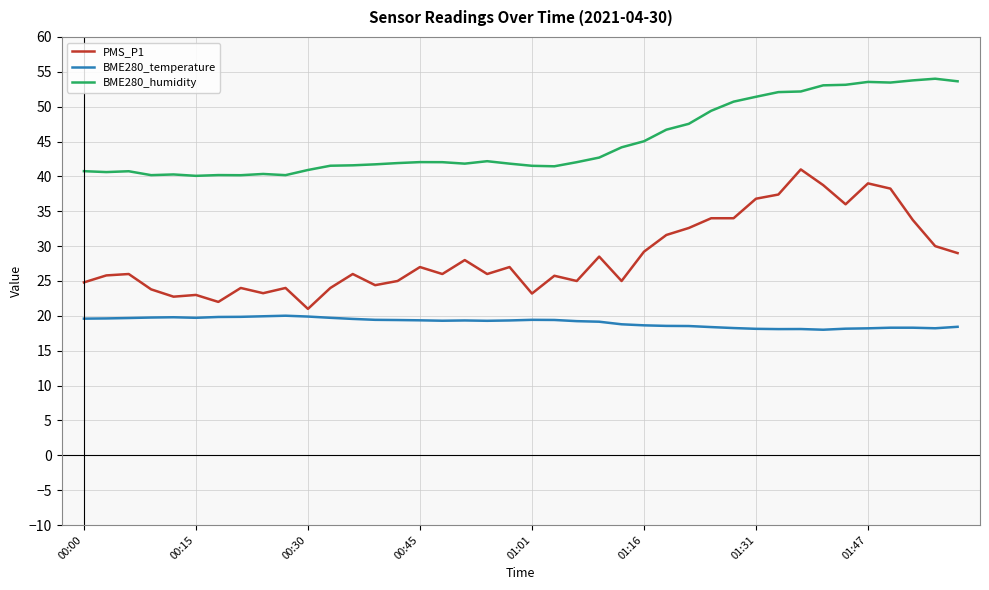

What is the highest value of the BME280_temperature series?

20.0